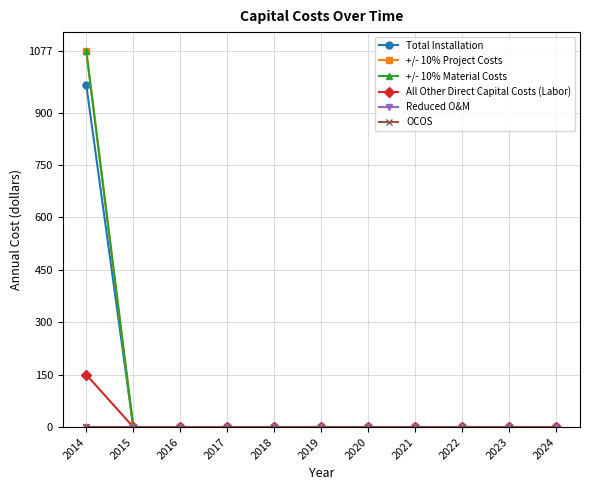

Does the chart have visible grid lines?

Yes